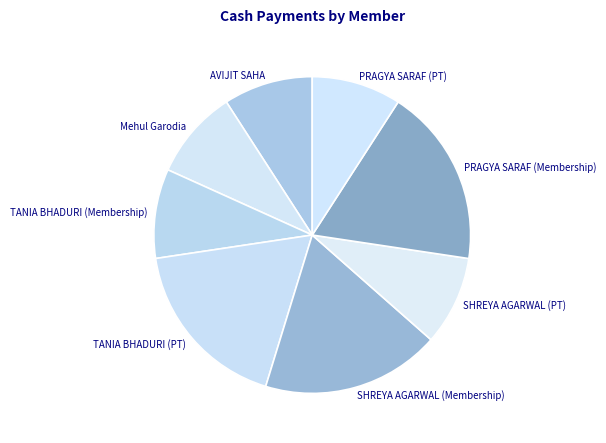

Is there a majority slice in this chart?

No